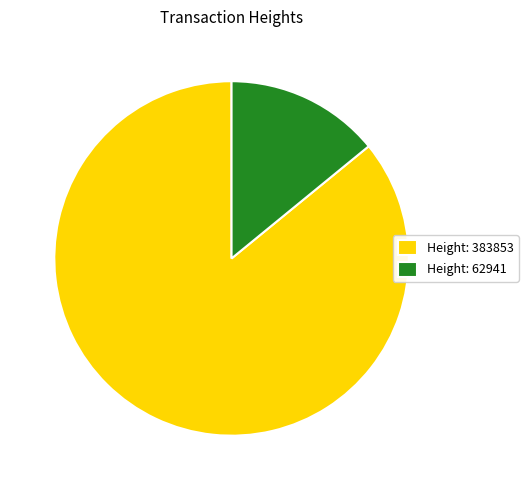

Which category accounts for the majority?

Height: 383853